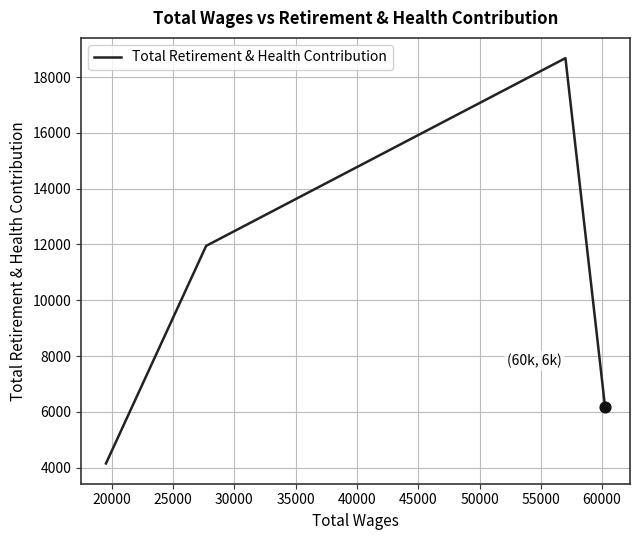

What is the smallest value displayed?

4150